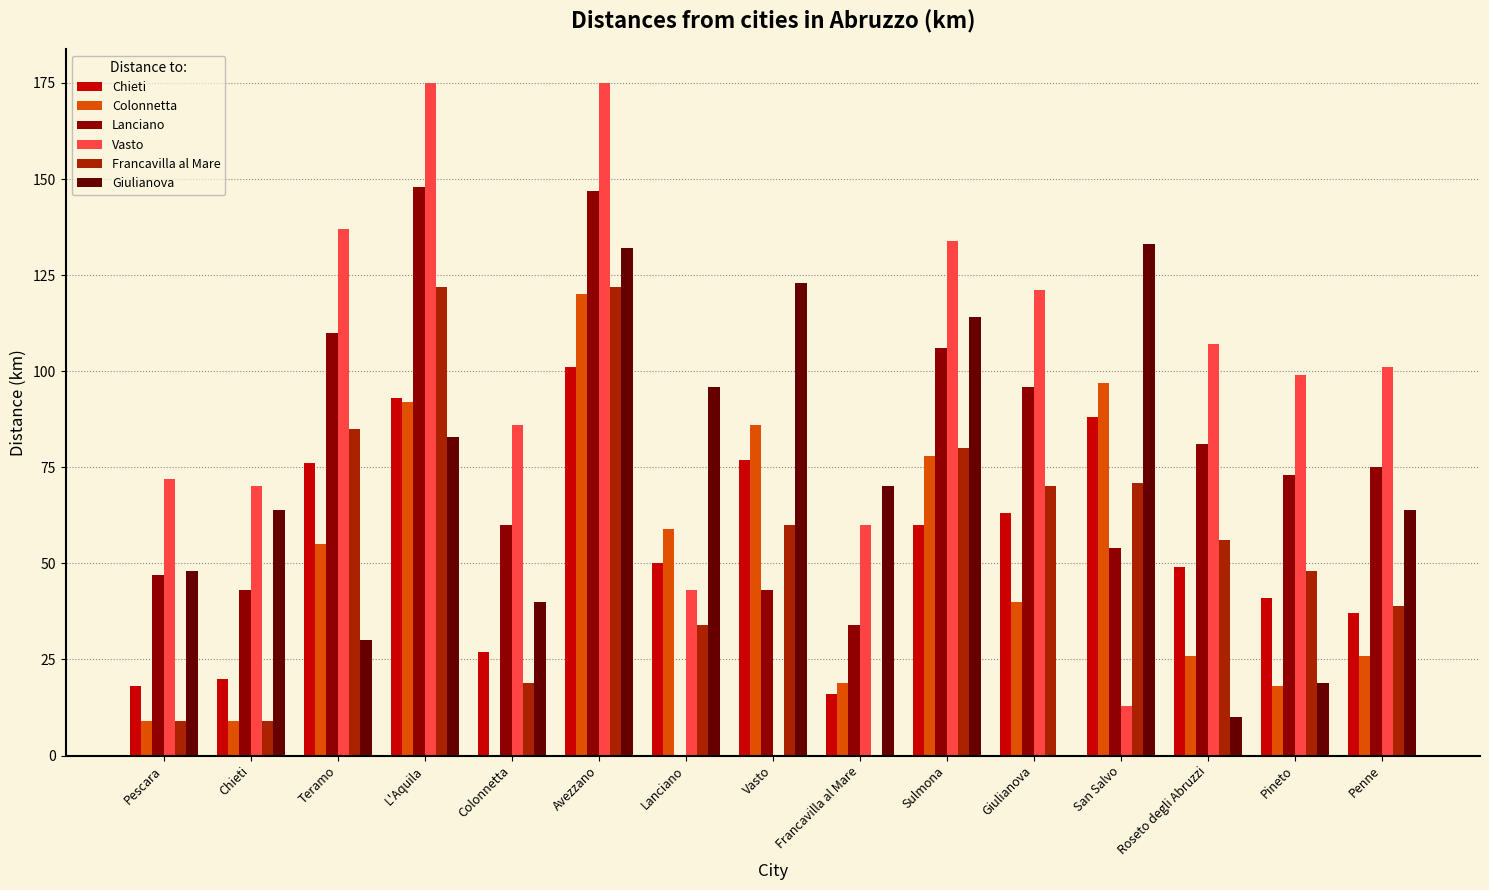

Is the value of Vasto at L'Aquila greater than the value of Chieti at Sulmona?

Yes